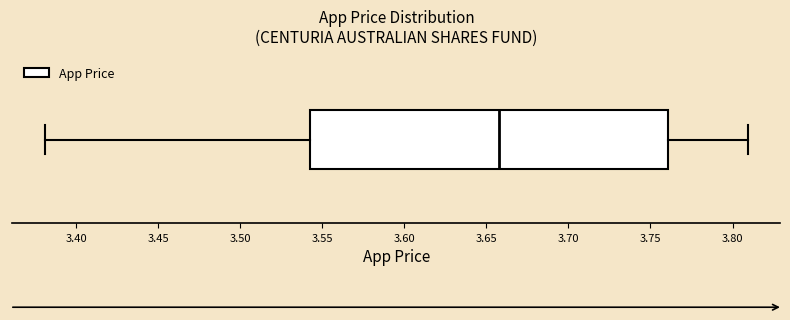

Transcribe this box plot: give where the median line is, the range the box spans, and where the two whiskers end, as read against the x-axis. The values are not printed on the chart, so give them approximately, as read against the axis.

median 3.66, box 3.54 to 3.76, whiskers 3.38 to 3.81